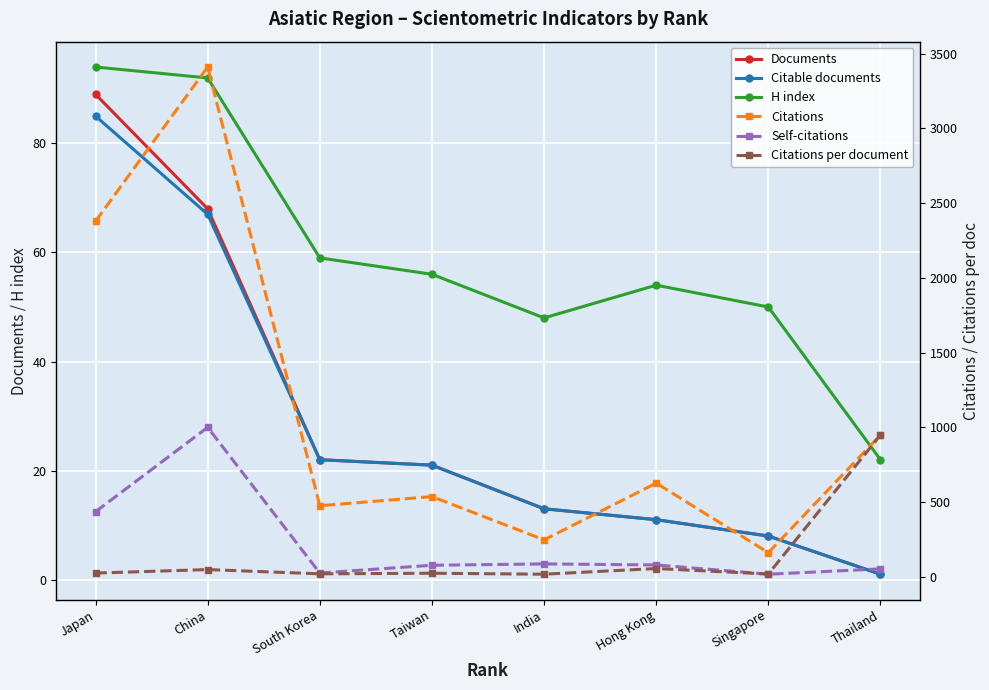

What is the greatest value displayed?

3410.0